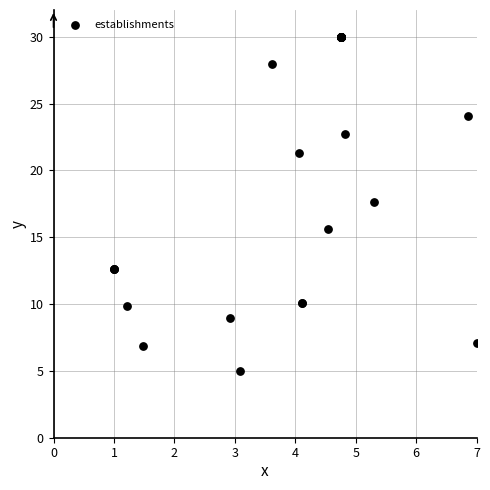

What Y value in the scatter plot is closest to 17?

17.6